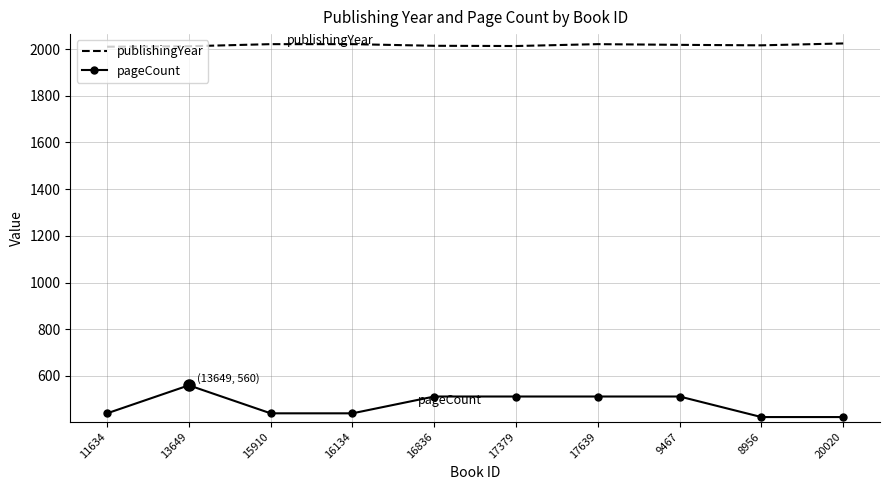

Rank the series at 15910 from lowest to highest value.

pageCount, publishingYear